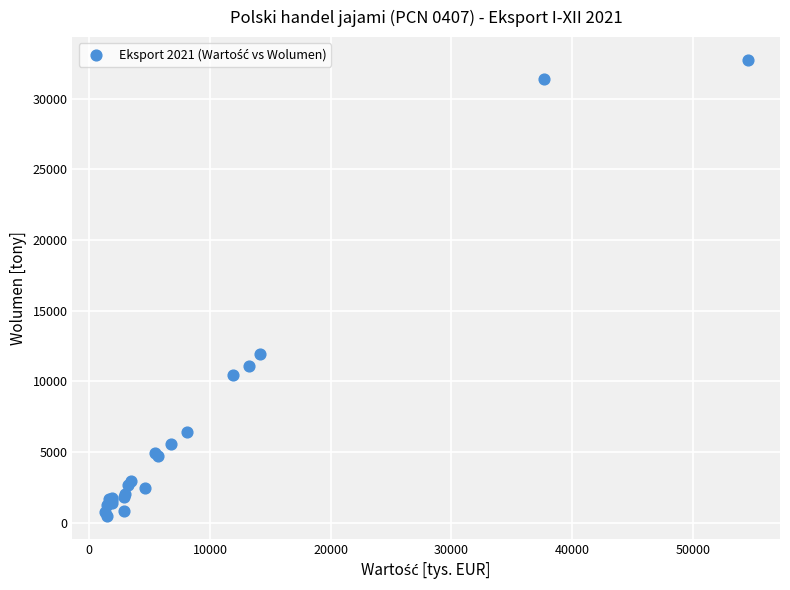

What Y value in the scatter plot is closest to 16605?

11909.6